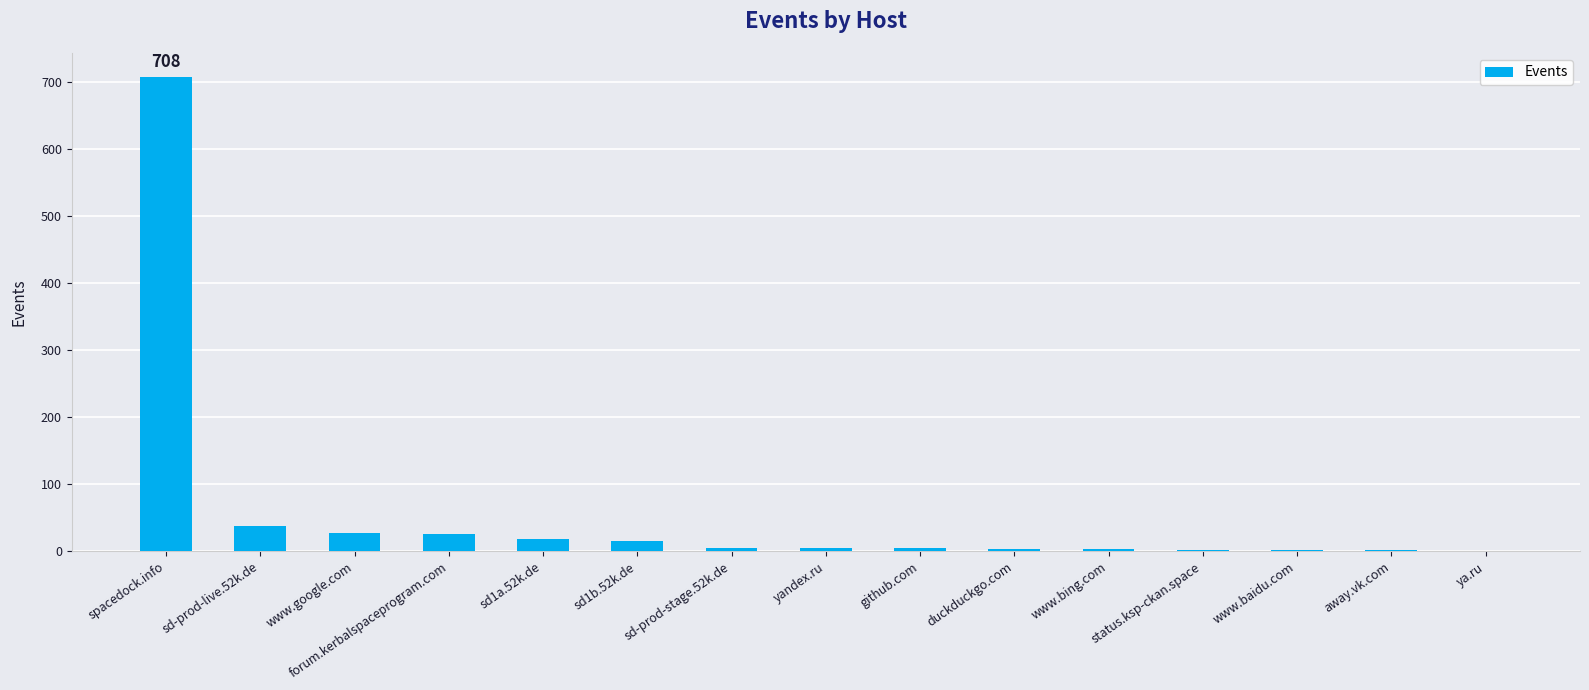

At which label is the value closest to 354?

sd-prod-live.52k.de